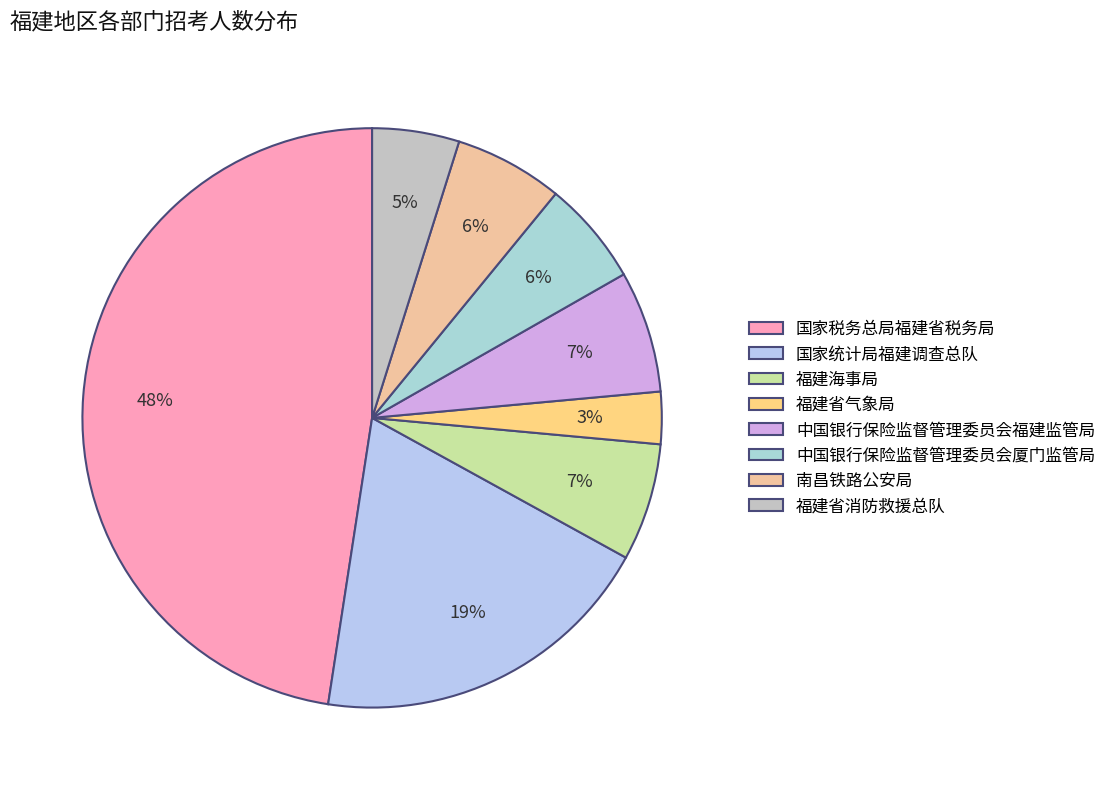

The 福建省气象局 slice represents 14% of the pie. True or false?

False